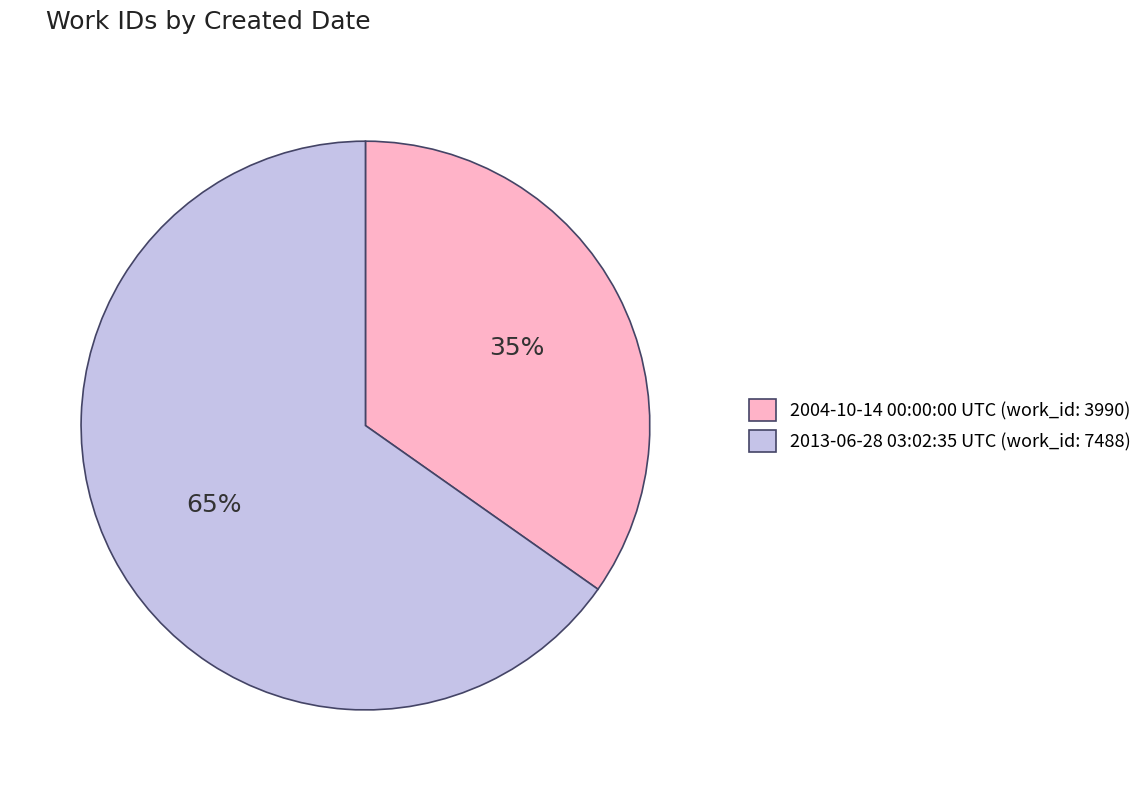

Combined, do 2013-06-28 03:02:35 UTC (work_id: 7488) and 2004-10-14 00:00:00 UTC (work_id: 3990) account for over 50%?

Yes